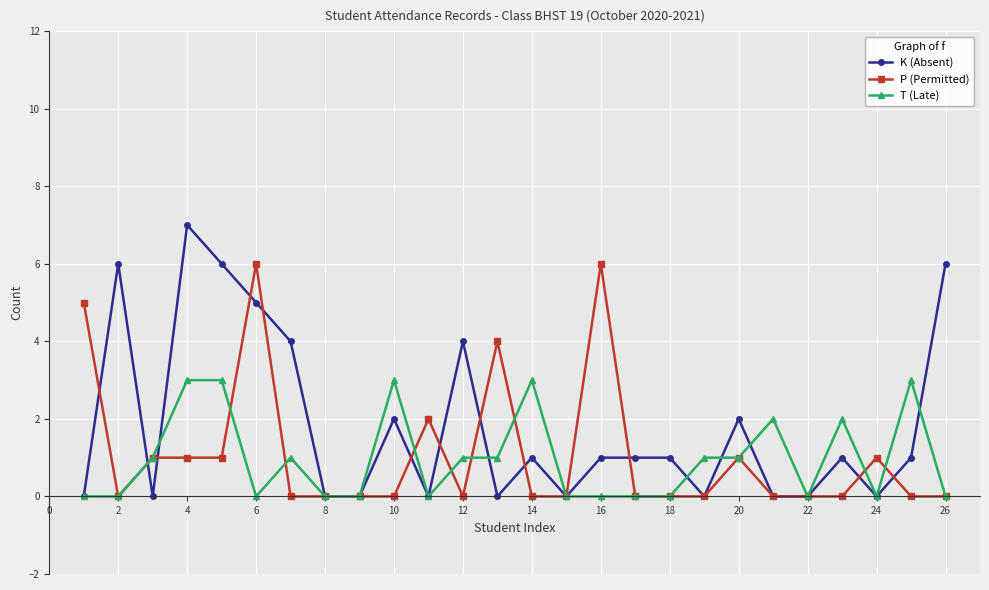

Which series has the largest total across all categories?

K (Absent)